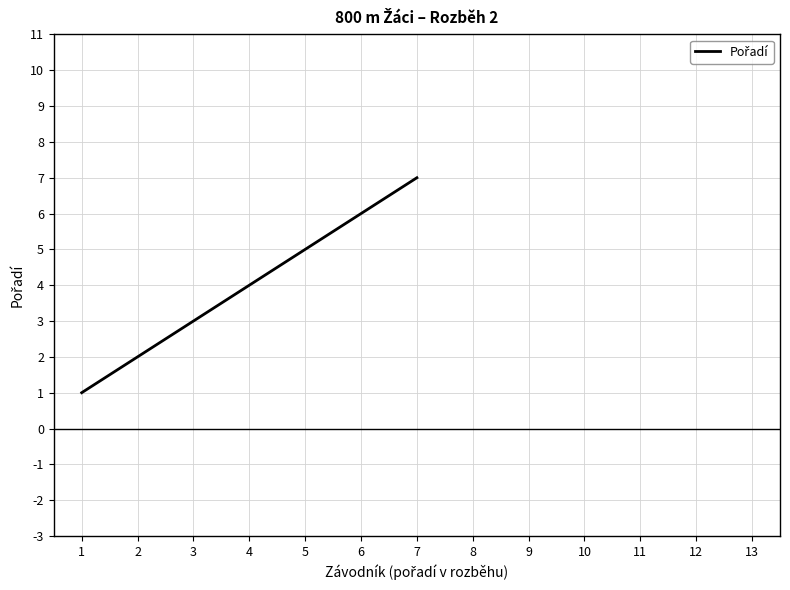

Approximately how many times larger is the value at 7 compared to 1?

7.0